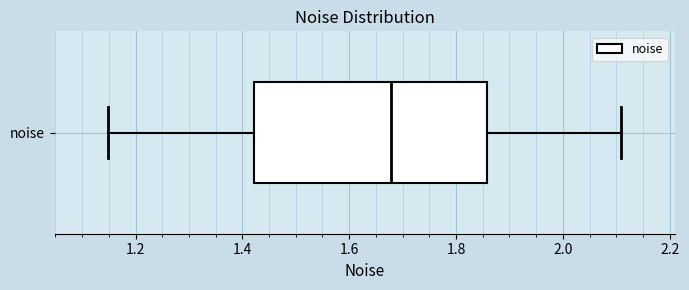

Read this box plot against the x-axis: the position of the median line, the range covered by the box, and the ends of both whiskers. The values are not printed on the chart, so give them approximately, as read against the axis.

median 1.68, box 1.42 to 1.86, whiskers 1.14 to 2.10